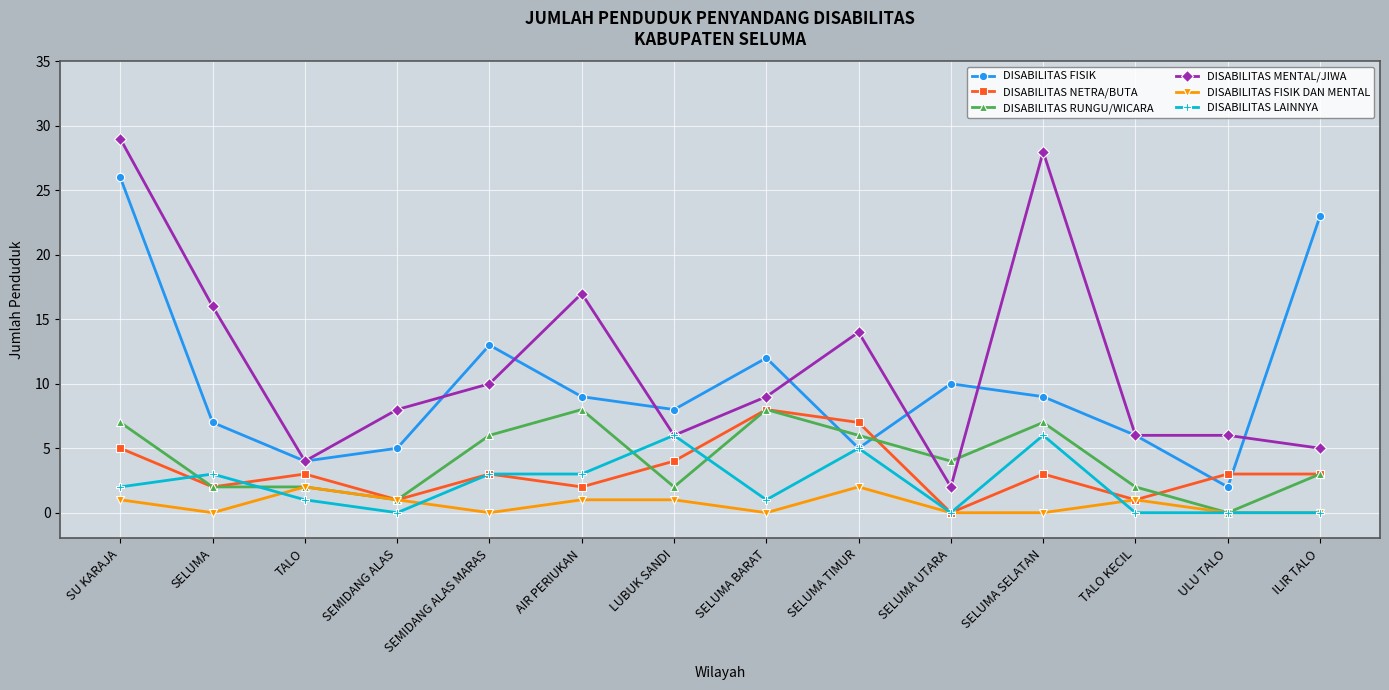

Is the value of DISABILITAS FISIK at SELUMA UTARA greater than the value of DISABILITAS FISIK DAN MENTAL at SELUMA?

Yes